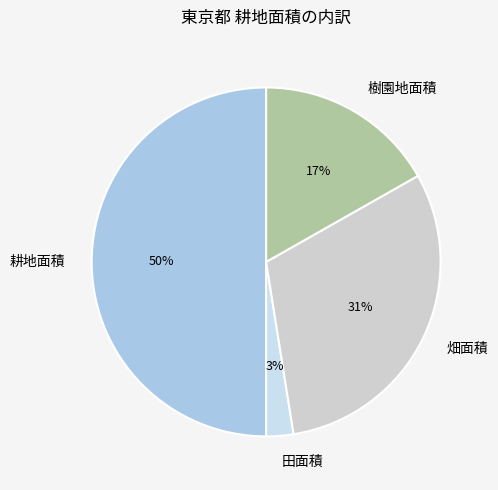

Is the sum of 樹園地面積 and 田面積 greater than half?

No